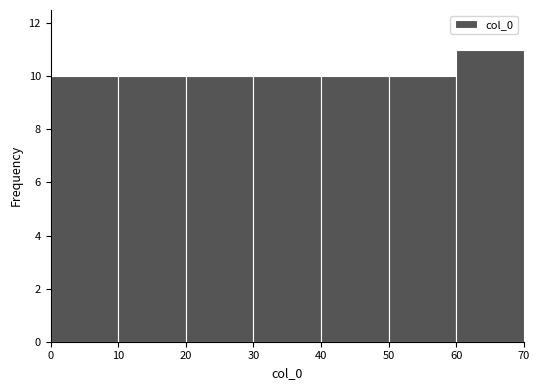

Over which range of the x-axis is the bar tallest?

60 to 70